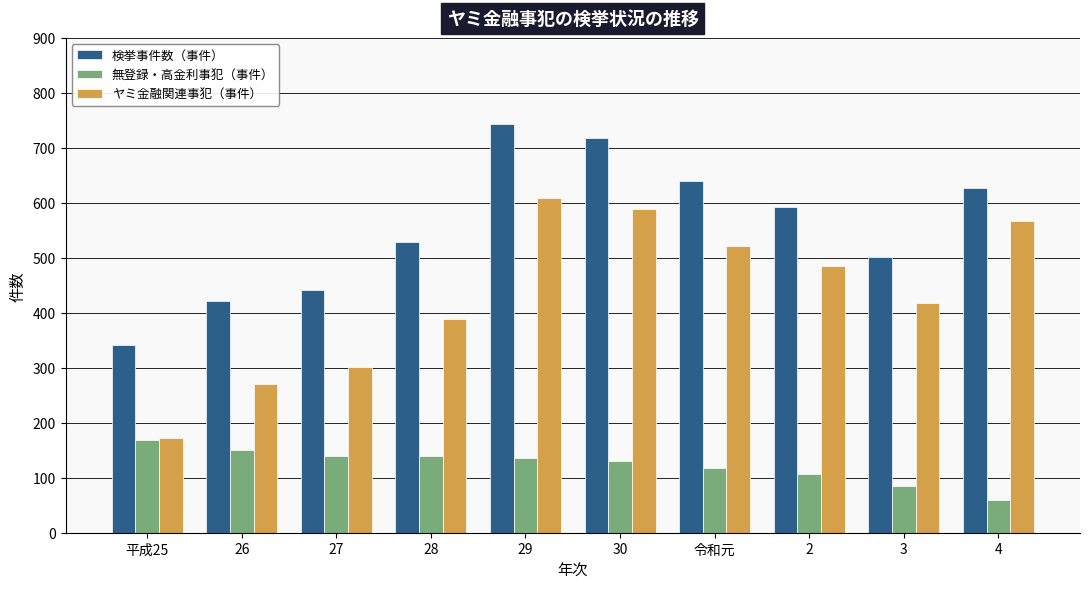

What position from the left is 27?

3